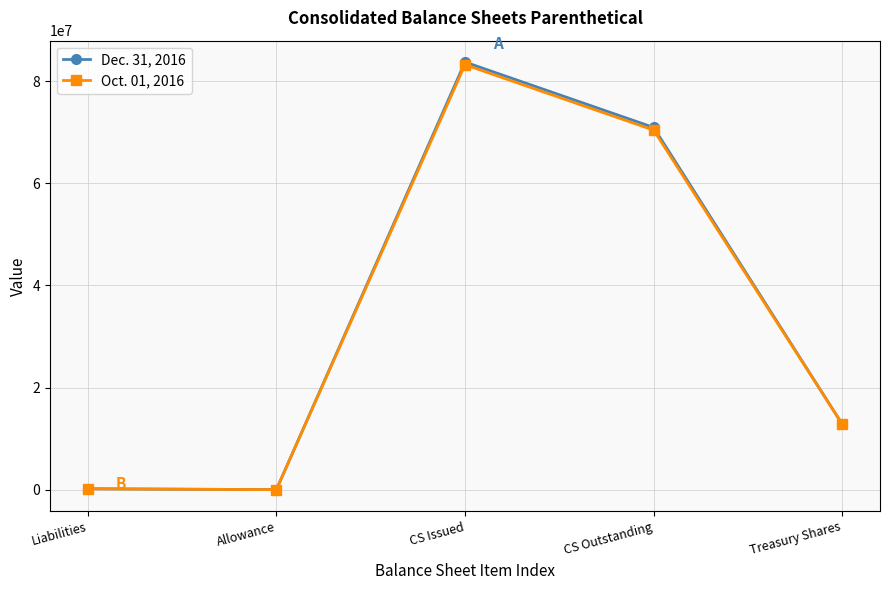

What is the smallest value displayed?

206